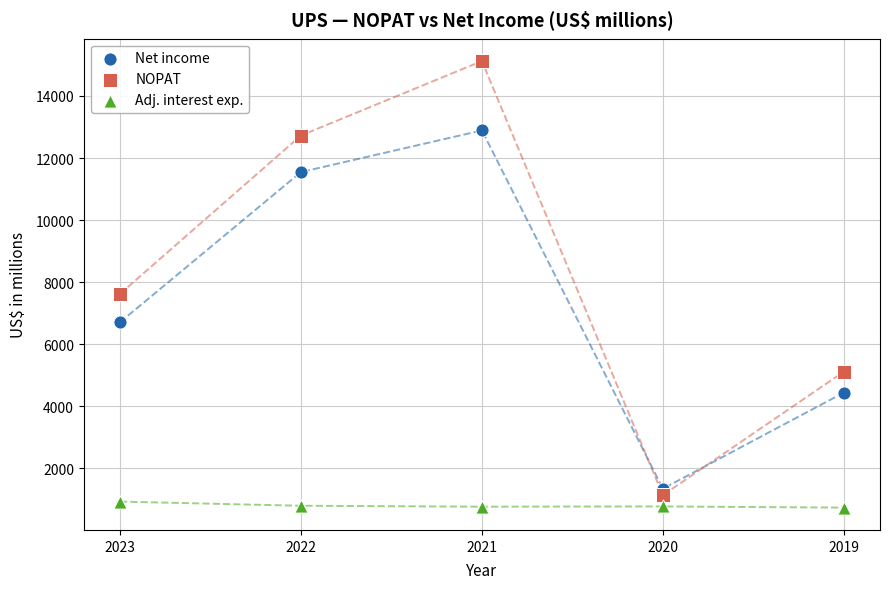

Which series contains the highest Y value?

NOPAT